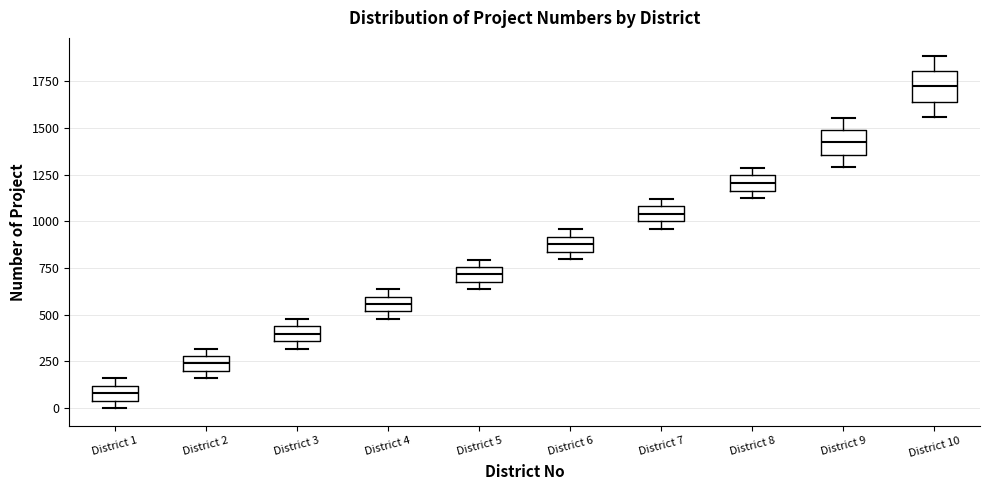

Reading left to right, read every box against the y-axis: the position of its median line, the range the box covers, and the ends of its whiskers. The values are not printed on the chart, so give them approximately, as read against the axis.

District 1: median 100 (inside the box), box 50 to 100, whiskers 0 to 150
District 2: median 250, box 200 to 300, whiskers 150 to 300 (just above the box's upper edge)
District 3: median 400, box 350 to 450, whiskers 300 to 500
District 4: median 550, box 500 to 600, whiskers 500 (just below the box's lower edge) to 650
District 5: median 700 (inside the box), box 700 to 750, whiskers 650 to 800
District 6: median 900 (inside the box), box 850 to 900, whiskers 800 to 950
District 7: median 1050, box 1000 to 1100, whiskers 950 to 1100 (just above the box's upper edge)
District 8: median 1200, box 1150 to 1250, whiskers 1100 to 1300
District 9: median 1400, box 1350 to 1500, whiskers 1300 to 1550
District 10: median 1700, box 1650 to 1800, whiskers 1550 to 1900